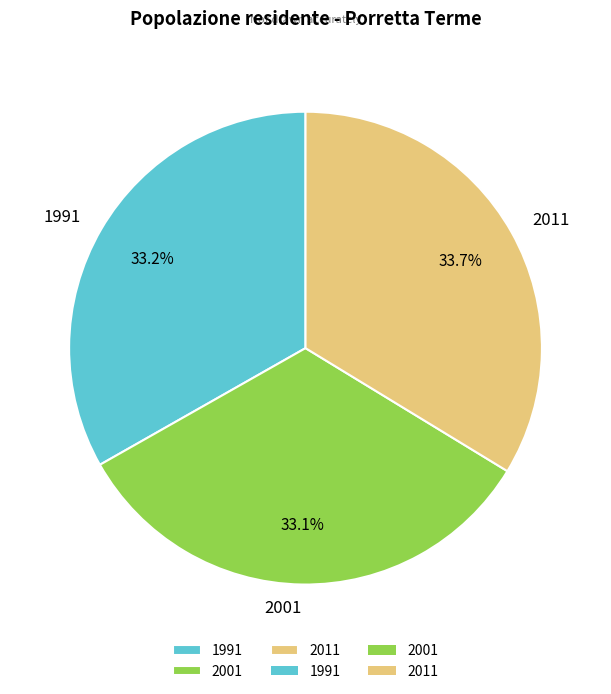

Combined, do 2011 and 2001 account for over 50%?

Yes